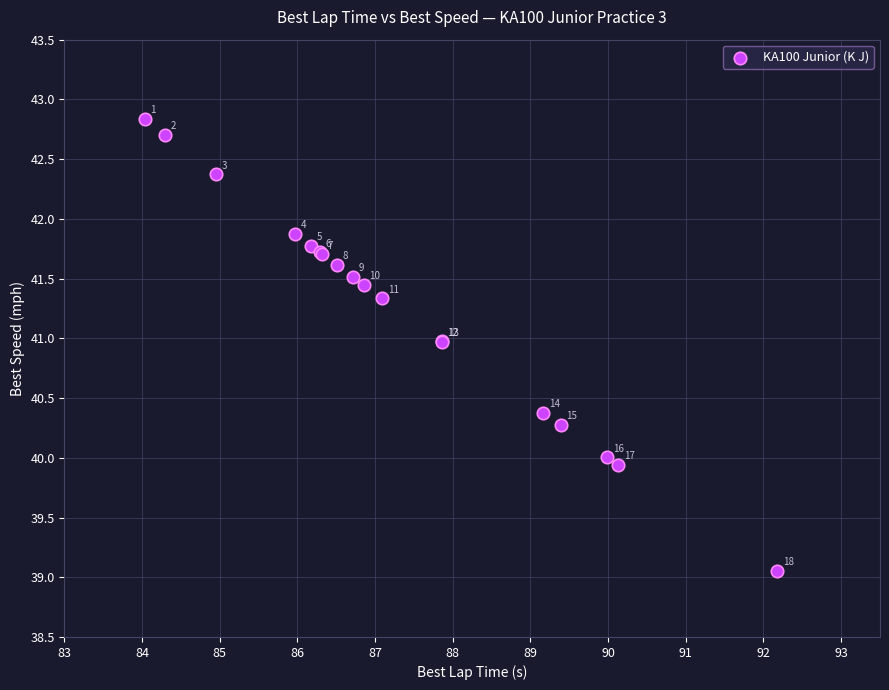

What Y value in the scatter plot is closest to 40?

40.0